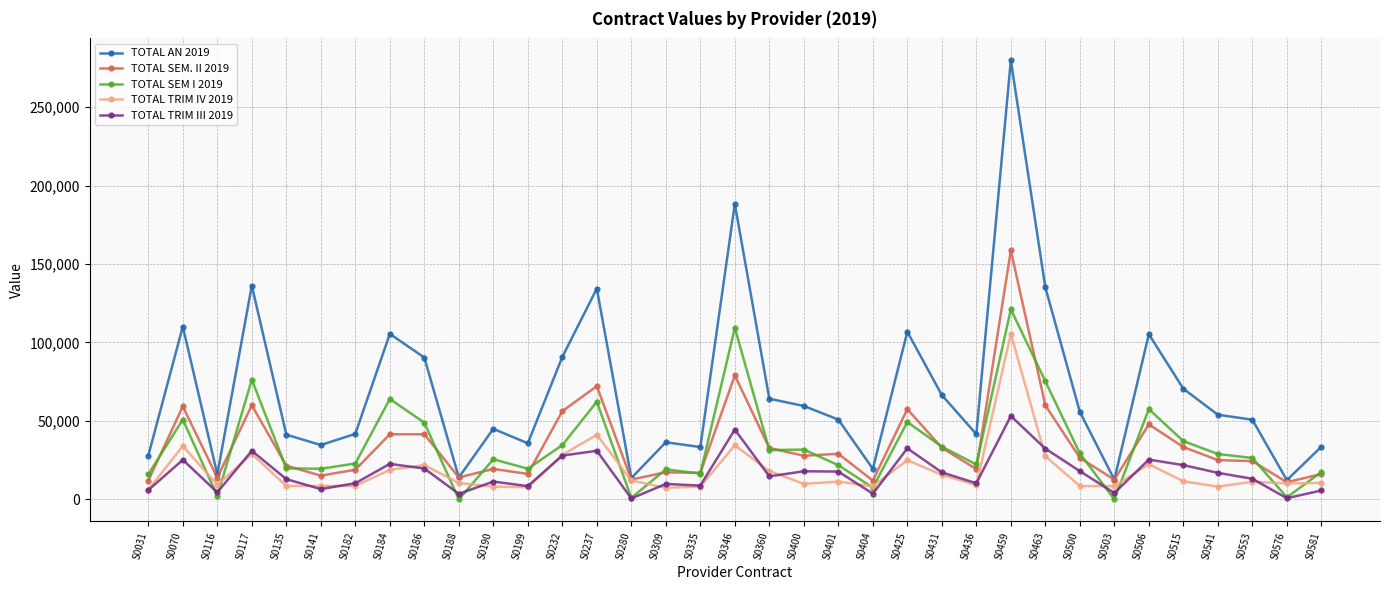

At which category does TOTAL TRIM III 2019 reach its first local valley?

S0116